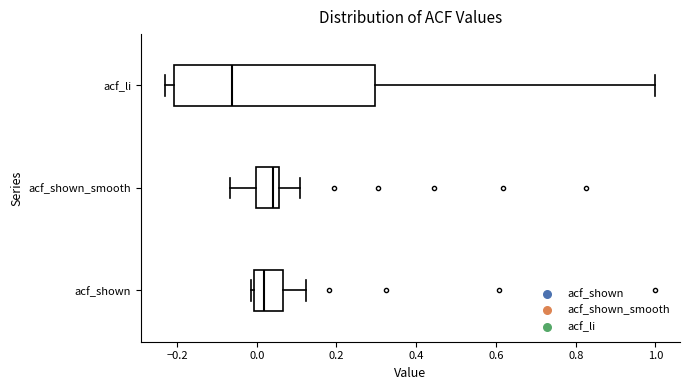

Which box's median line is the furthest to the left?

acf_li